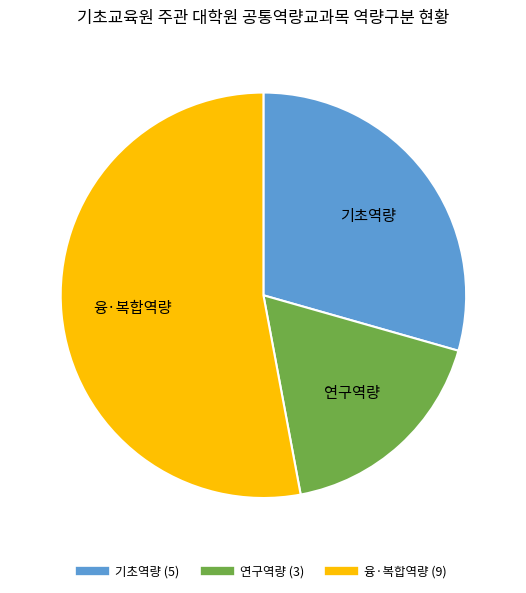

True or false: 기초역량 accounts for 29% of the total.

True